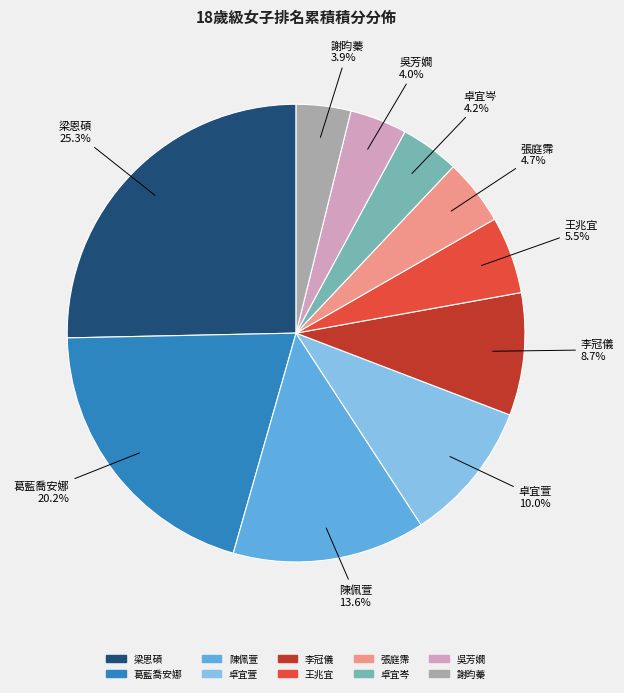

Count the number of slices in the pie.

10